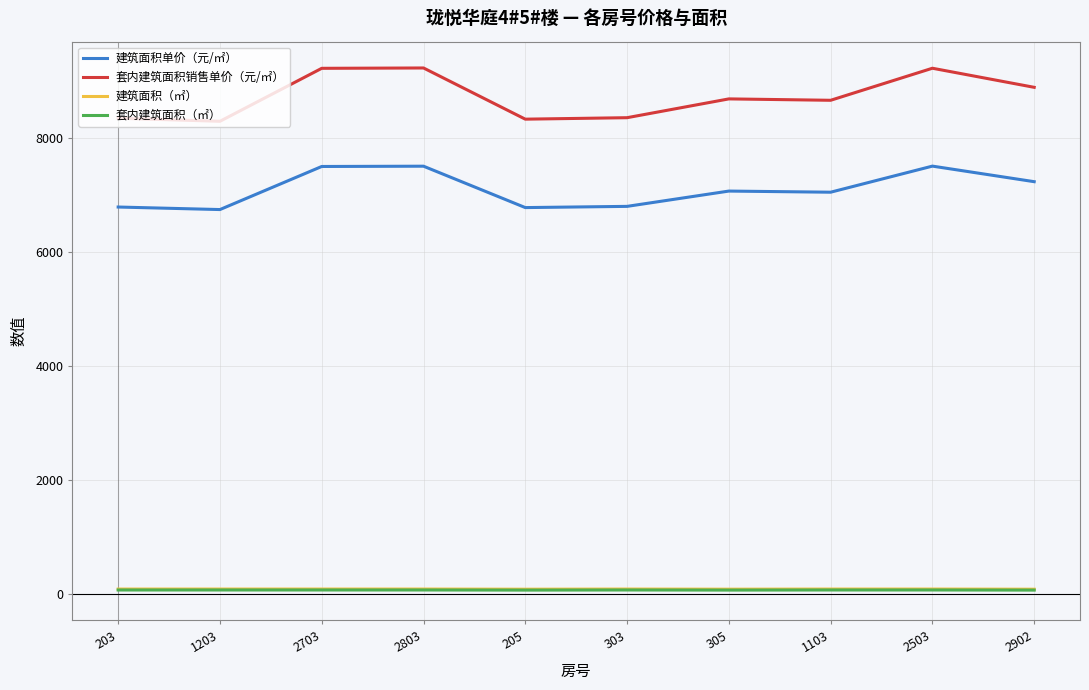

The value of 建筑面积单价（元/㎡） at 1103 is 12614.4. True or false?

False